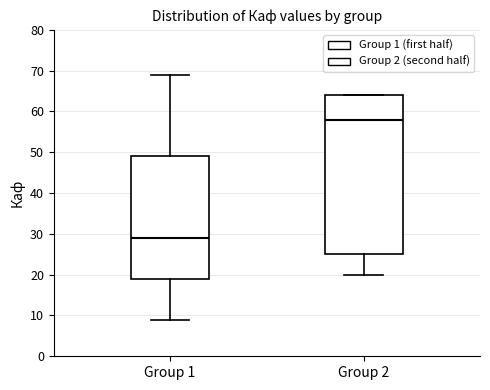

Which box is the tallest, from its lower edge to its upper edge?

Group 2